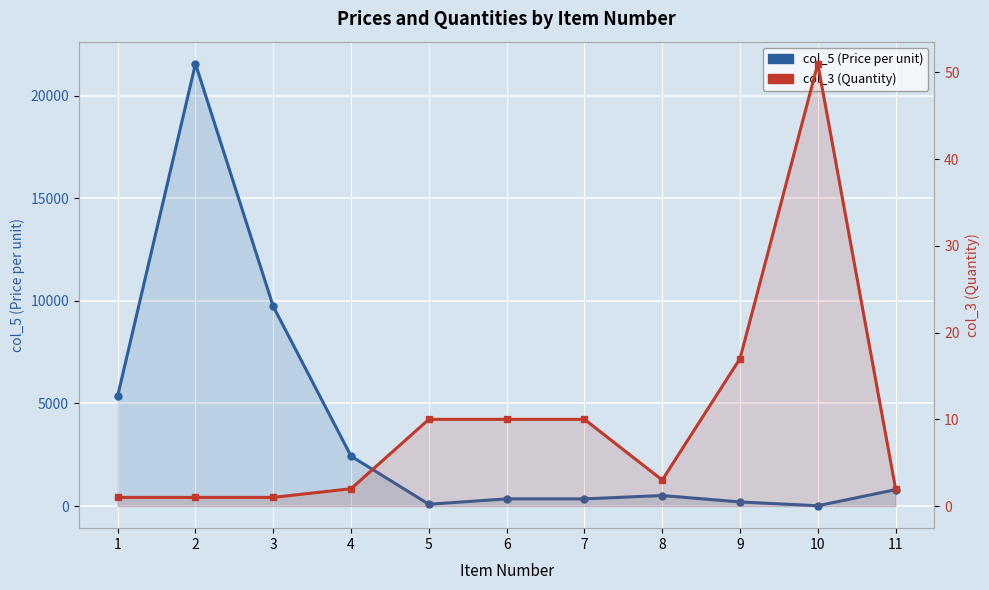

Which series has the largest range (max minus min)?

col_5 (Price per unit)